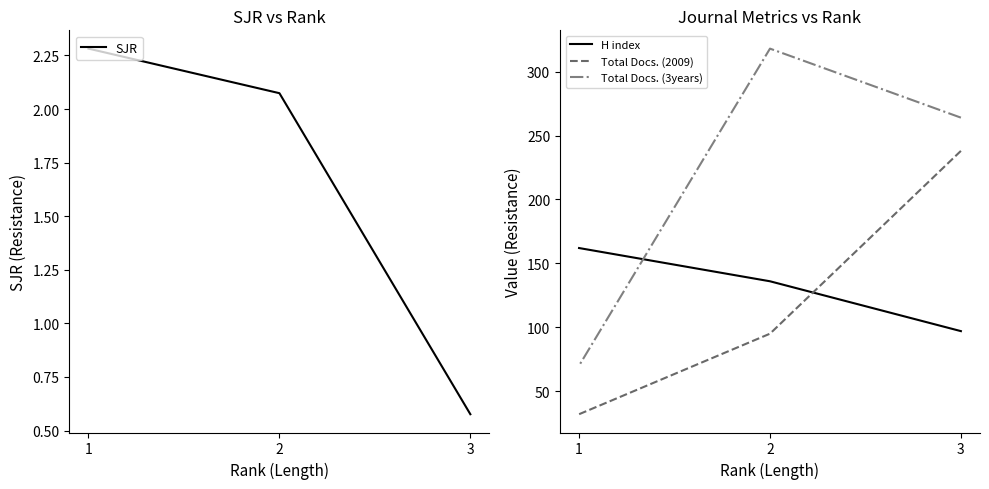

The value of SJR at 1 is 3.5. True or false?

False